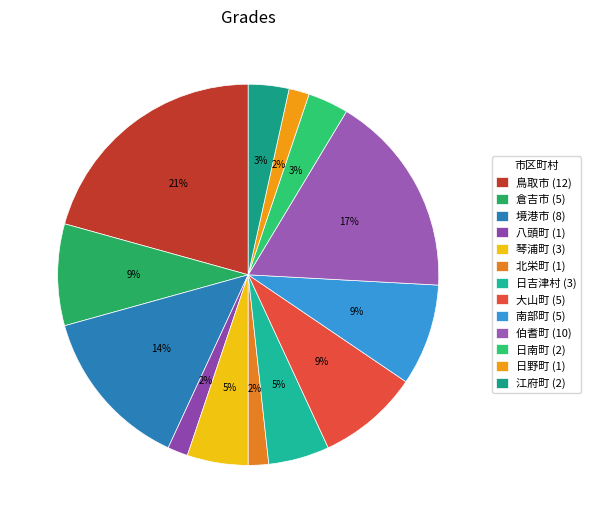

The 北栄町 slice represents 2% of the pie. True or false?

True